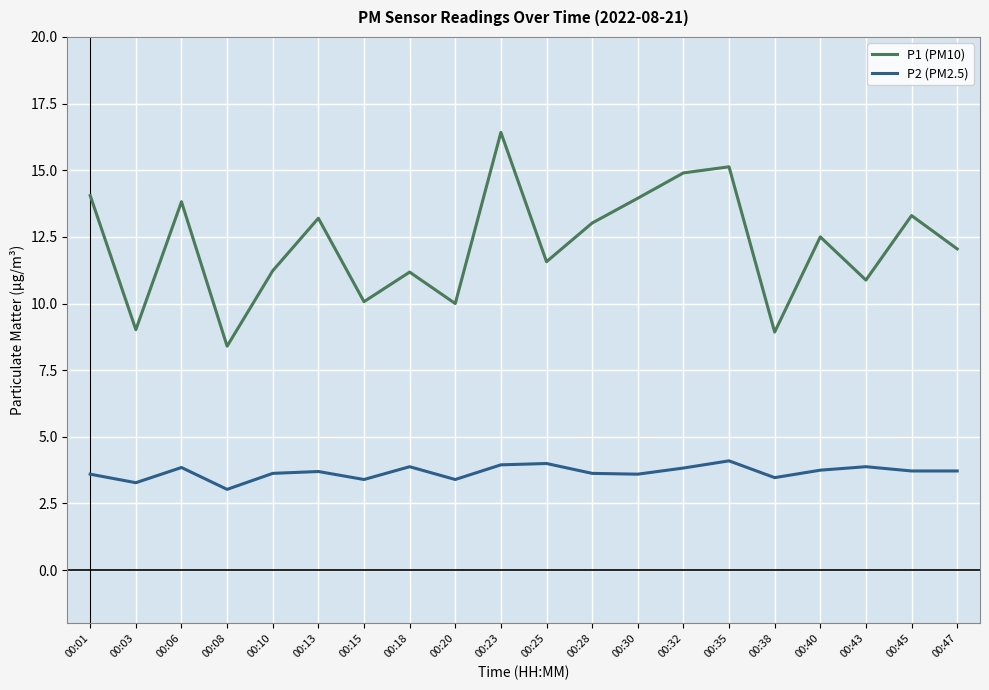

Which category has the lowest value in the P2 (PM2.5) series?

00:08